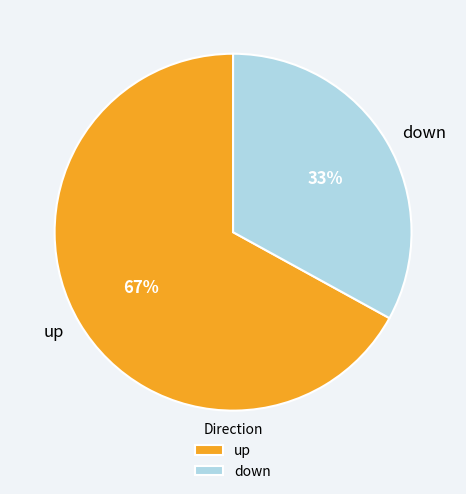

Is the sum of up and down greater than half?

Yes